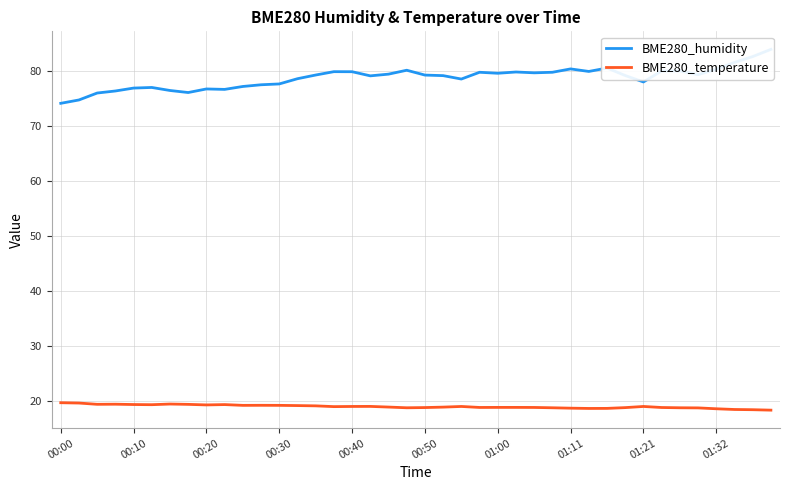

What is the difference between the maximum and minimum values in the BME280_humidity series?

9.8